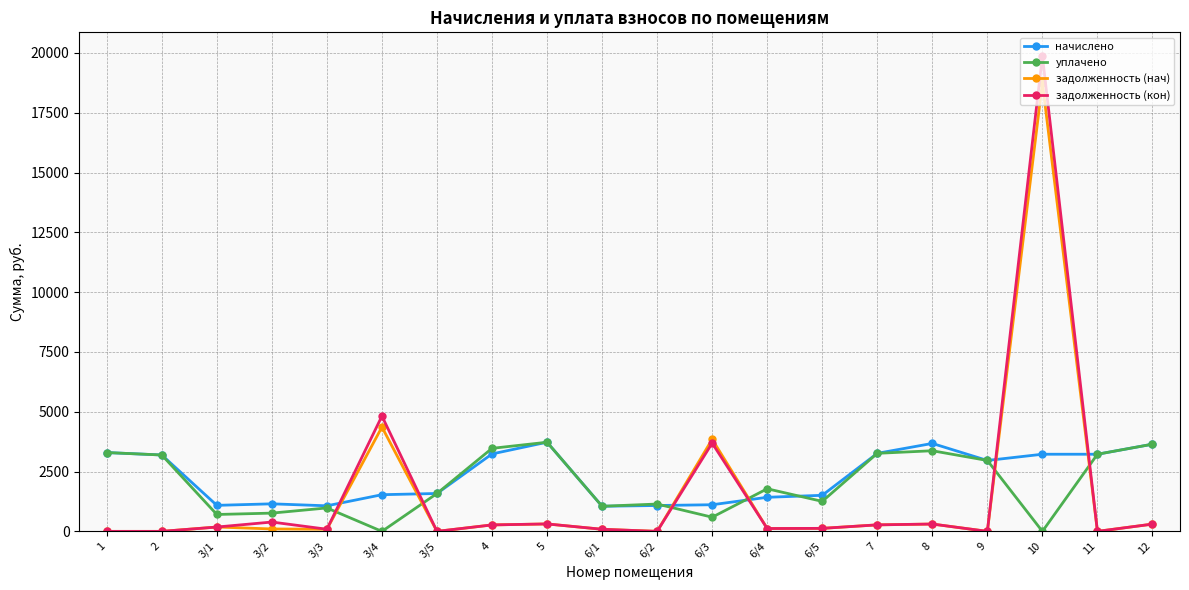

After their last crossing, which series has the higher values: уплачено or задолженность (кон)?

уплачено